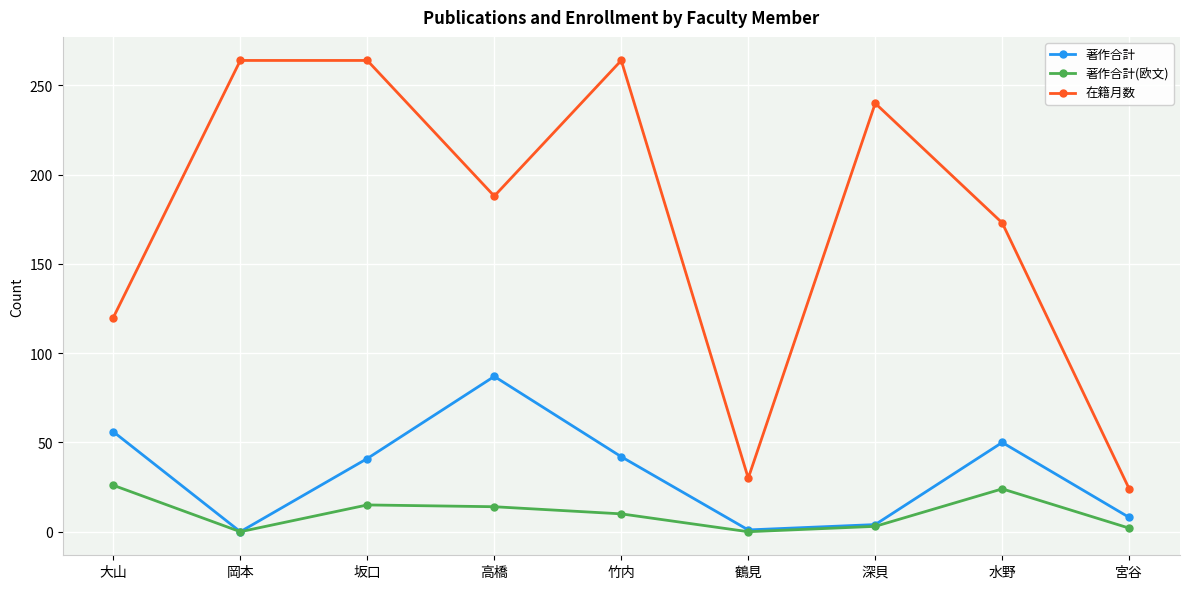

Between 竹内 and 深貝, which series saw the biggest shift?

著作合計